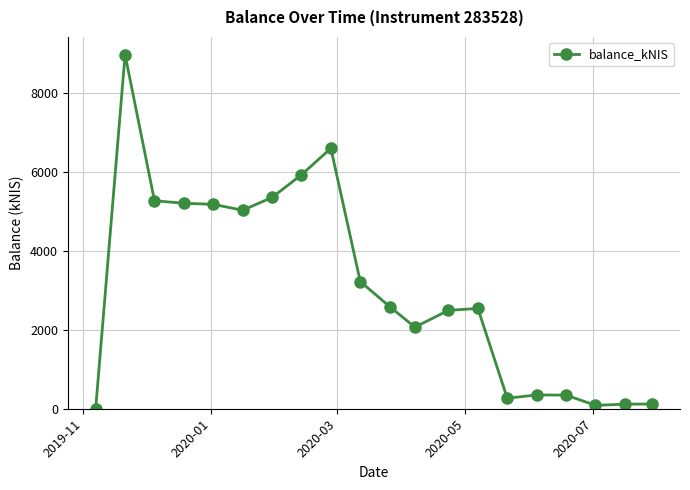

What is the average value?

3089.6